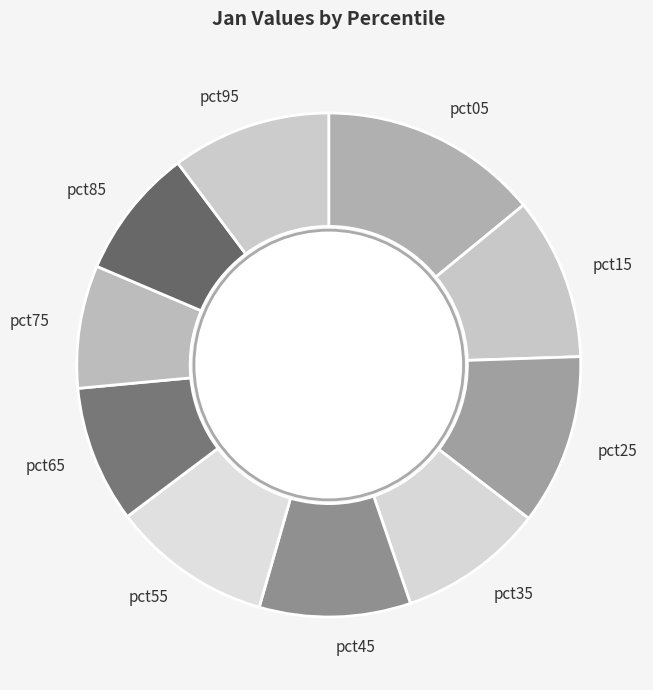

Does pct75 account for over 50% of the chart?

No